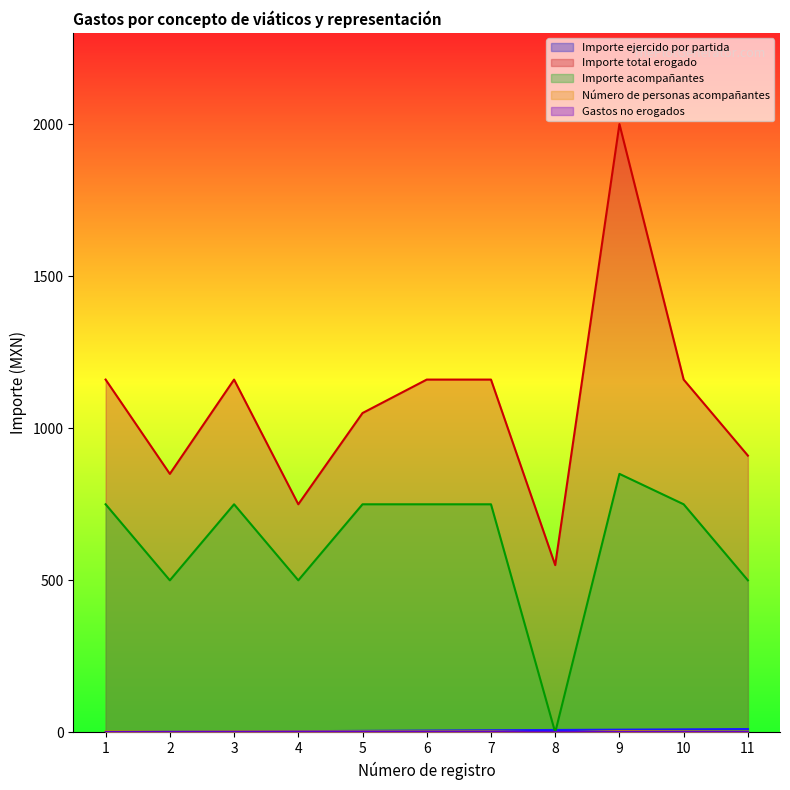

Rank the categories by Importe ejercido por partida value from highest to lowest.

11, 10, 9, 8, 7, 6, 5, 4, 3, 2, 1